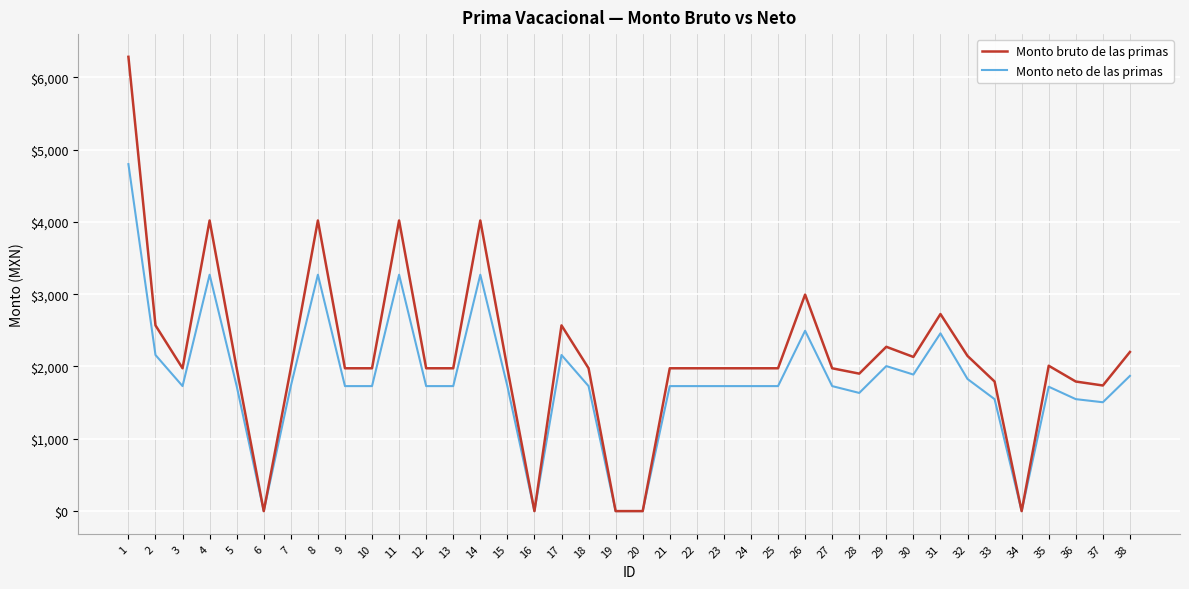

List the series in order of their overall mean, highest first.

Monto bruto de las primas, Monto neto de las primas